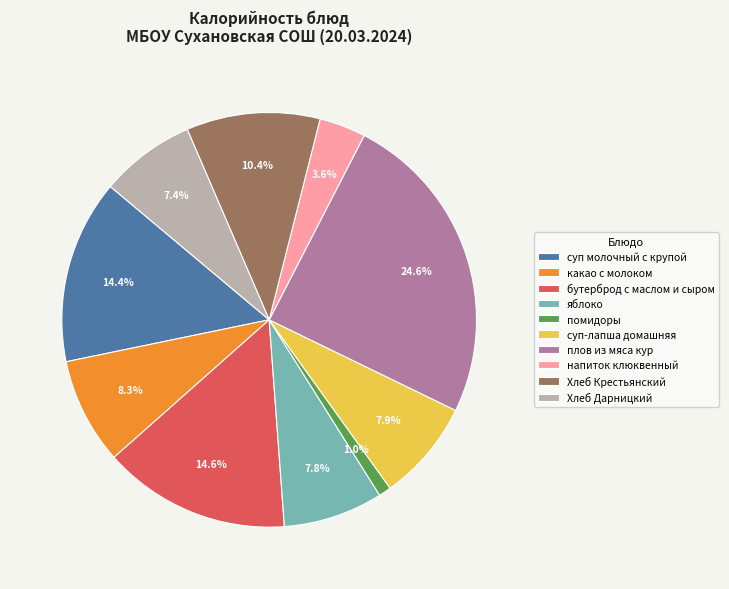

Which slice is the smallest?

помидоры